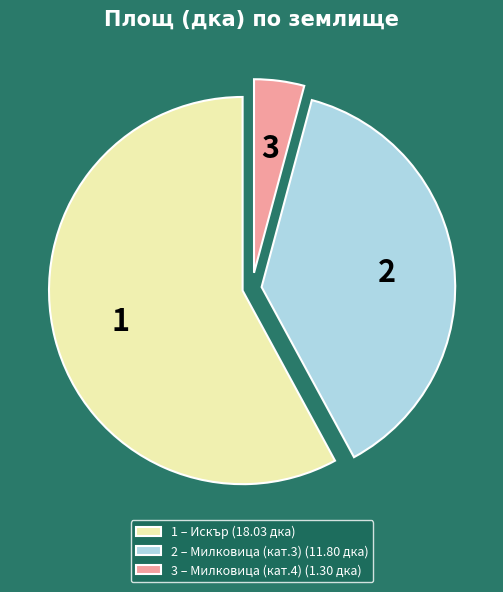

Is it true that 2 – Милковица (кат.3) (11.80 дка) is 44% of the pie?

False